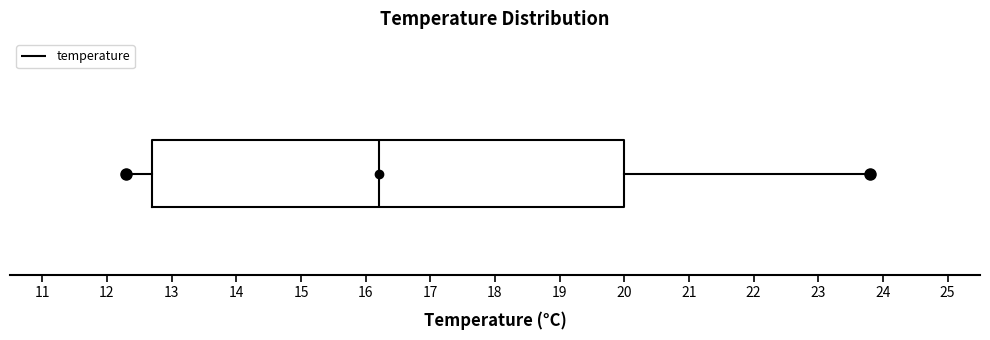

Where does the right whisker of the box end on the x-axis? The values are not printed on the chart, so give them approximately, as read against the axis.

23.8